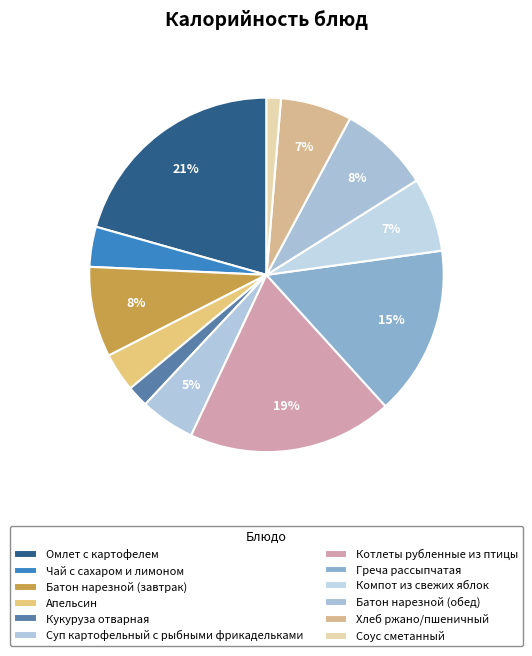

Is it true that Соус сметанный is 11% of the pie?

False